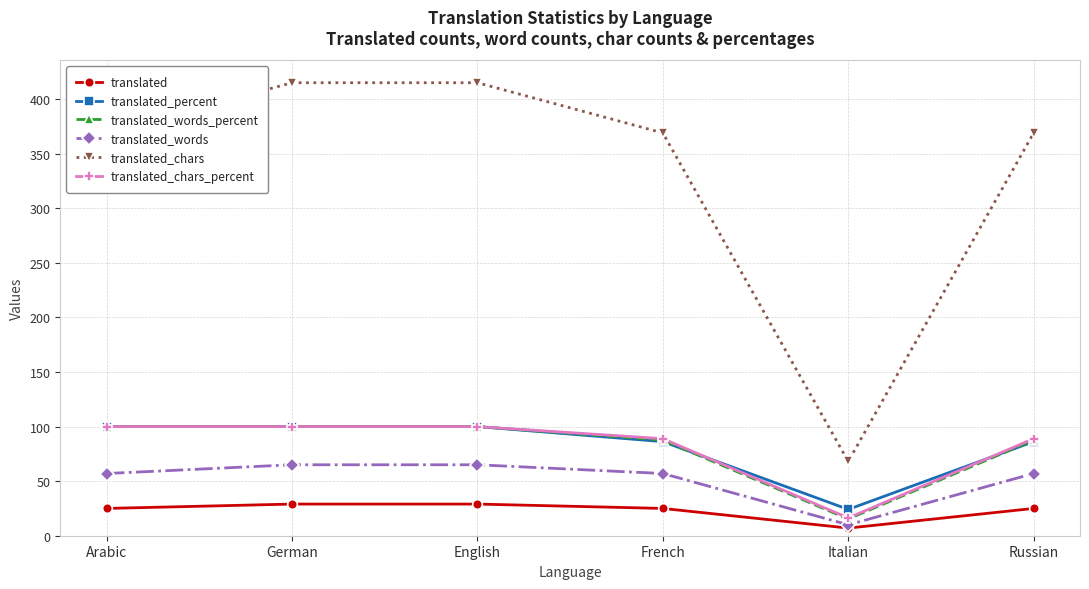

What is the label of the 4th point from the left?

French